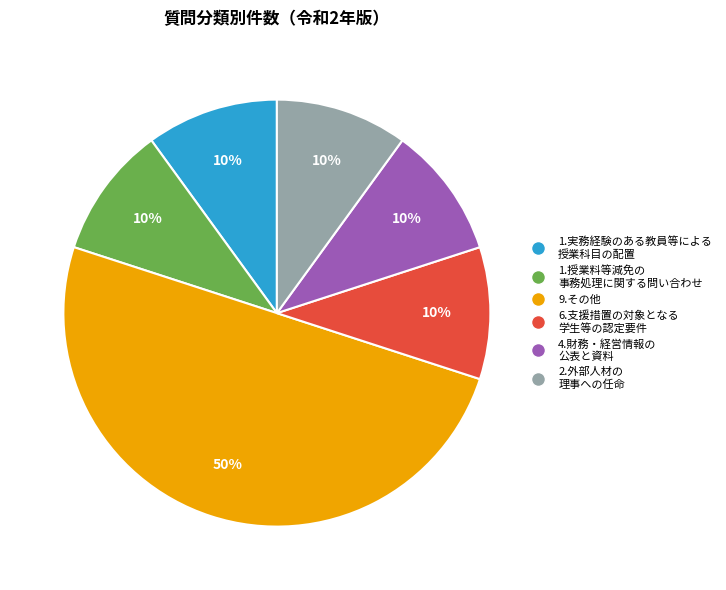

To the nearest percent, what is the average slice percentage?

17%